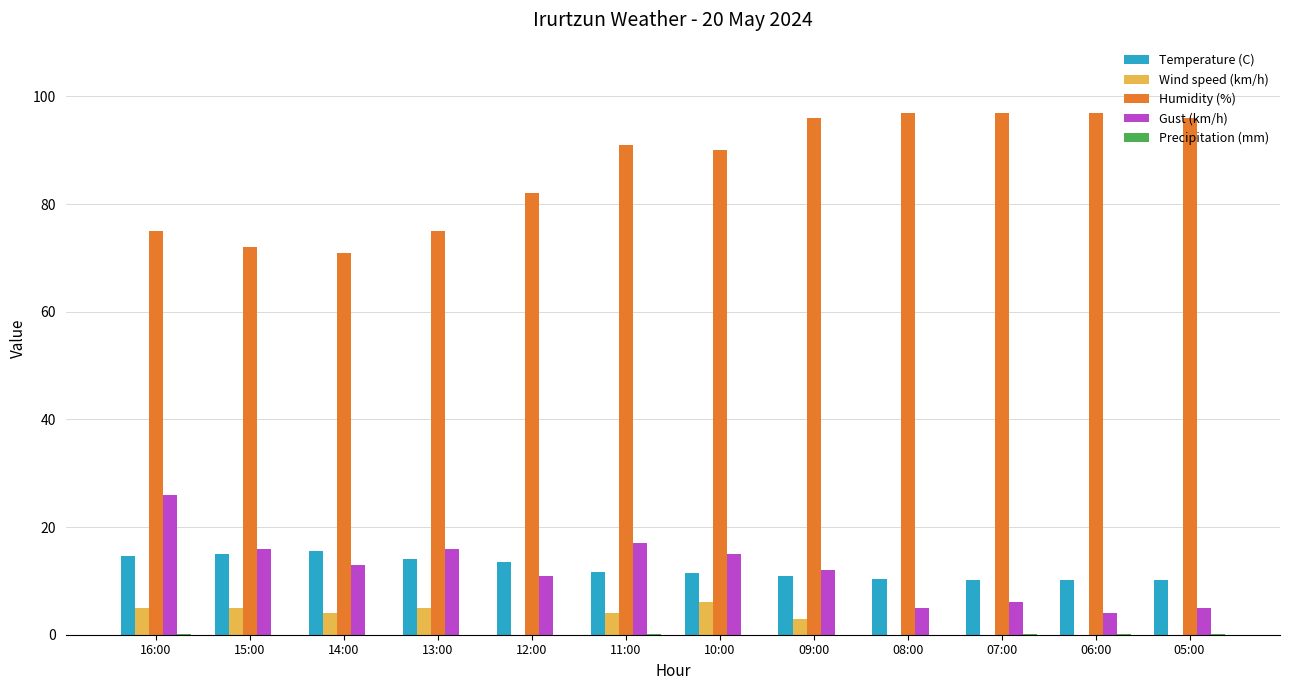

Is it true that Humidity (%) equals 20.2 at 06:00?

False